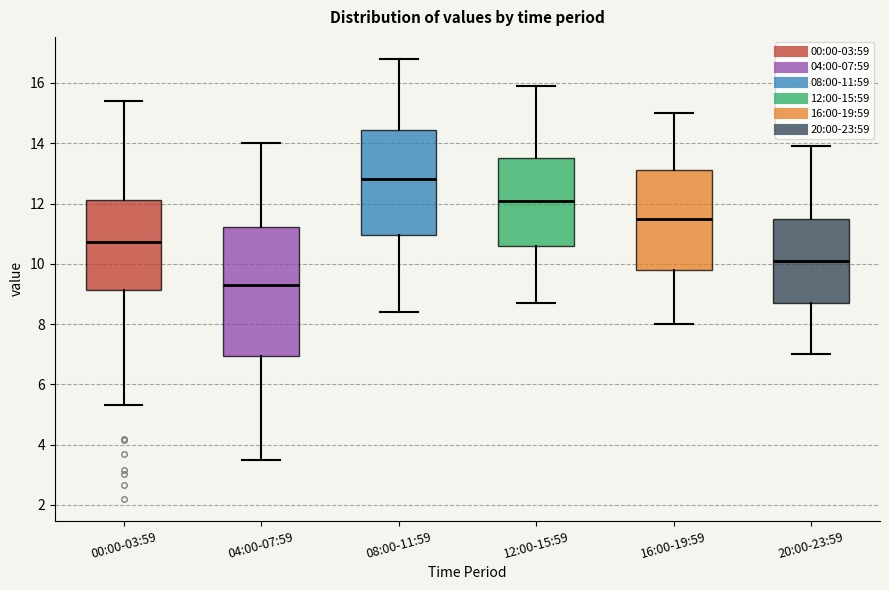

Where does the upper whisker of the box for 08:00-11:59 end on the y-axis? The values are not printed on the chart, so give them approximately, as read against the axis.

16.8